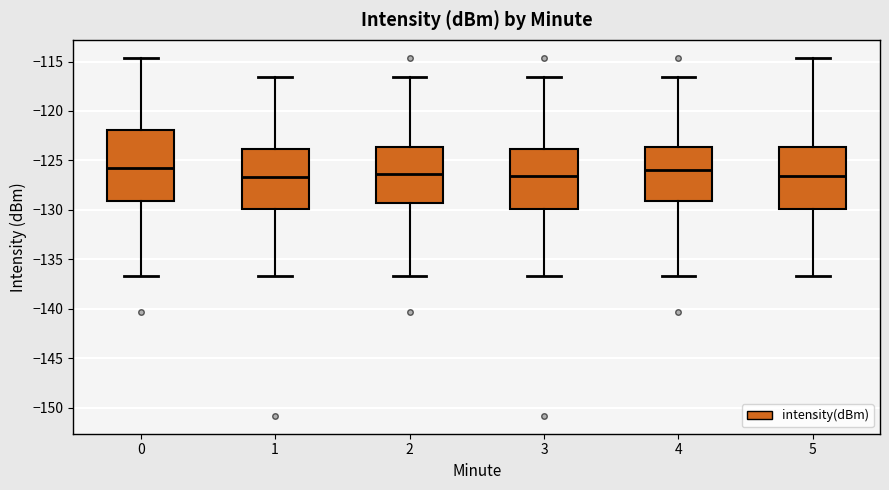

Where is the lower edge of the box at x = 3 on the y-axis? The values are not printed on the chart, so give them approximately, as read against the axis.

-130.0